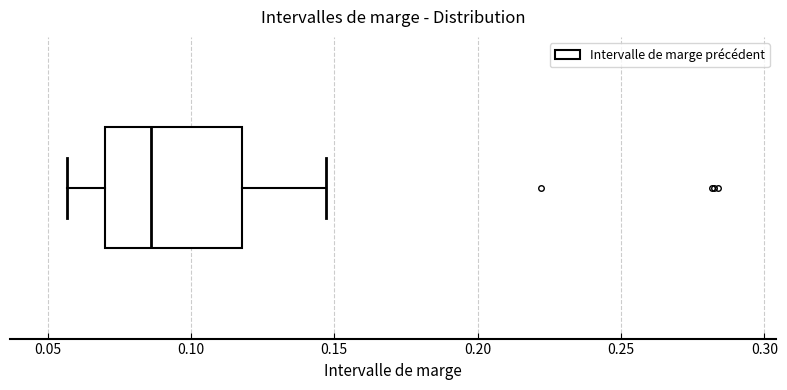

Where is the left edge of the box on the x-axis? The values are not printed on the chart, so give them approximately, as read against the axis.

0.070